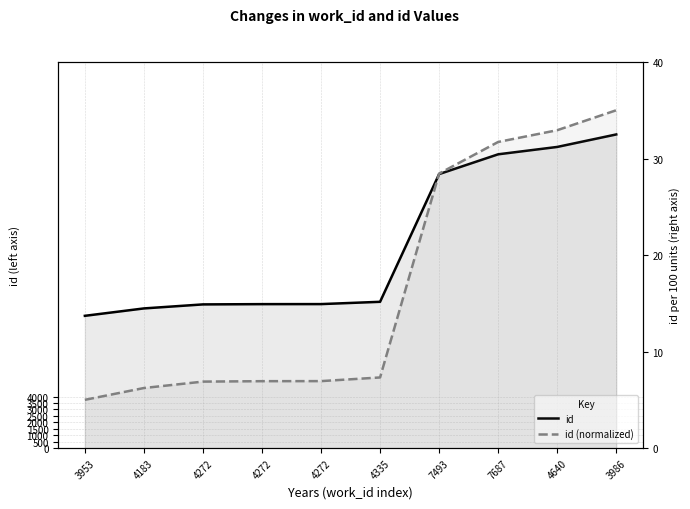

True or false: id (normalized) has more than 0 points higher than both neighbors.

False